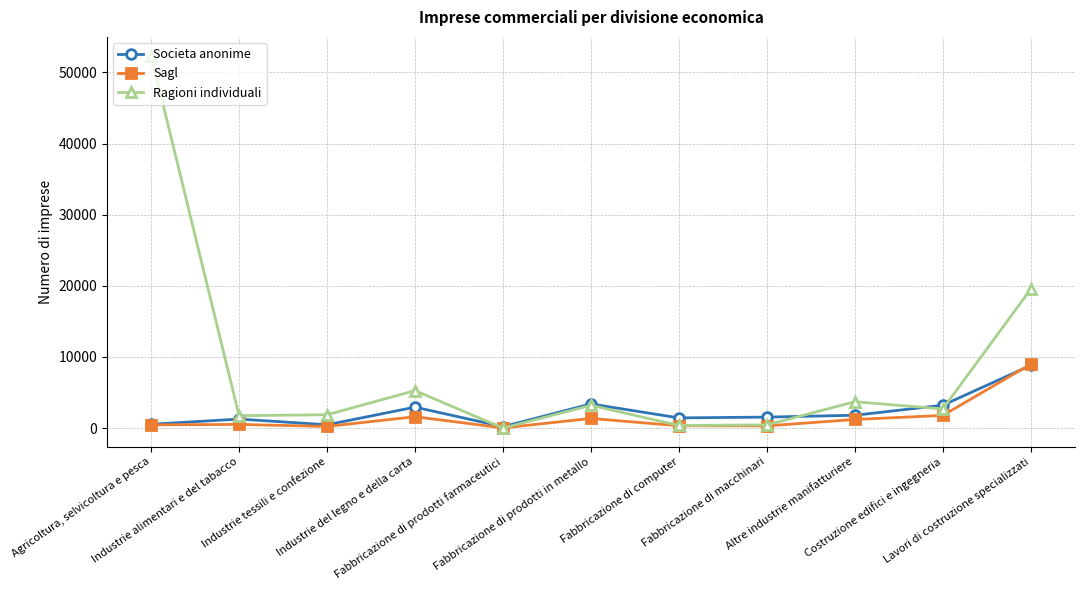

Rank the categories by Societa anonime value from highest to lowest.

Lavori di costruzione specializzati, Fabbricazione di prodotti in metallo, Costruzione edifici e ingegneria, Industrie del legno e della carta, Altre industrie manifatturiere, Fabbricazione di macchinari, Fabbricazione di computer, Industrie alimentari e del tabacco, Agricoltura, selvicoltura e pesca, Industrie tessili e confezione, Fabbricazione di prodotti farmaceutici